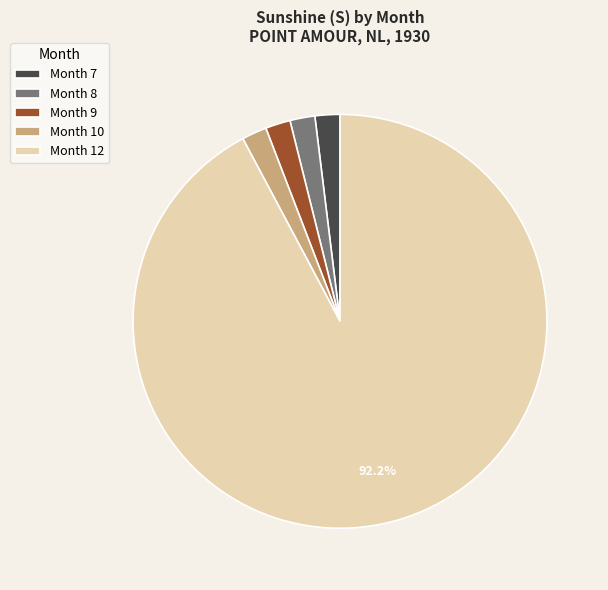

Which slice is the largest?

Month 12